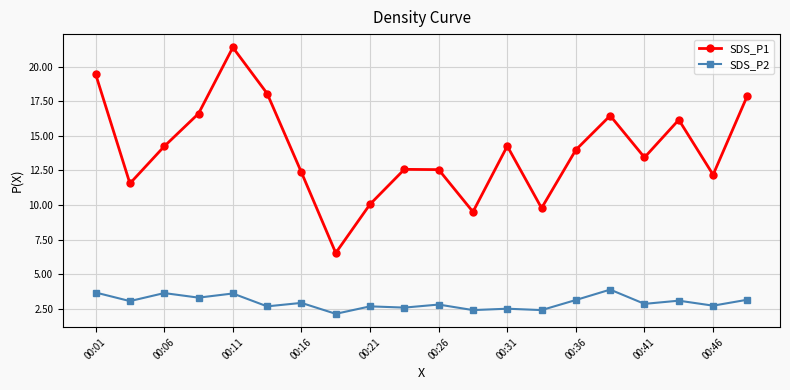

What is the difference between the second highest and second lowest values in the SDS_P2 series?

1.3